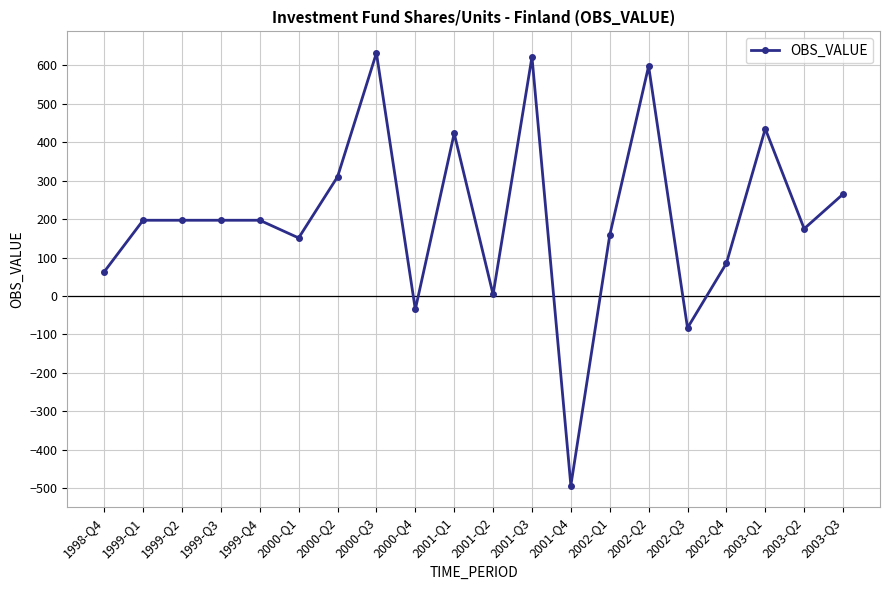

Which category has the highest value across all series?

2000-Q3